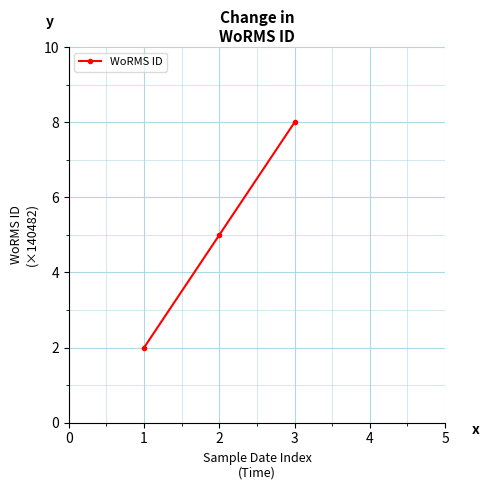

How many series are shown in this chart?

1